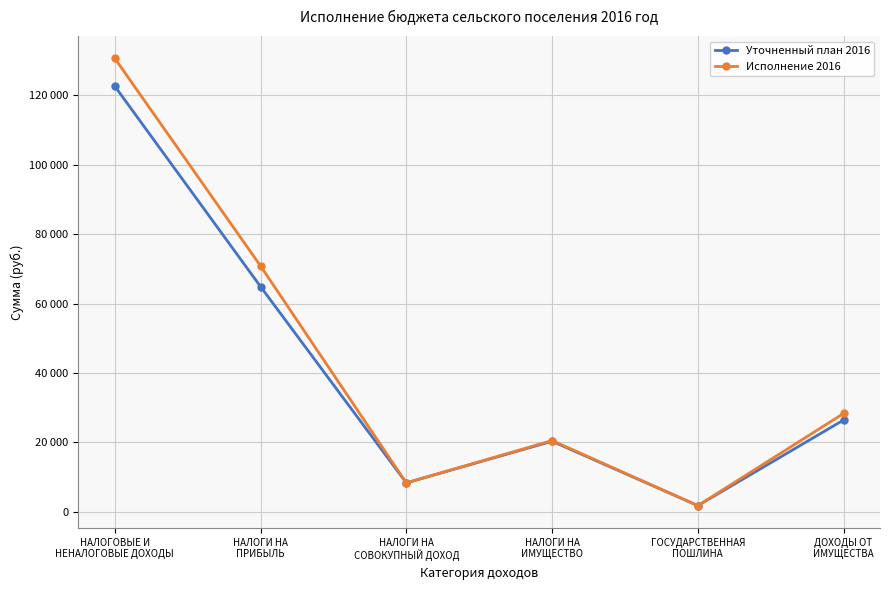

Is this an area chart (filled region under the line)?

No